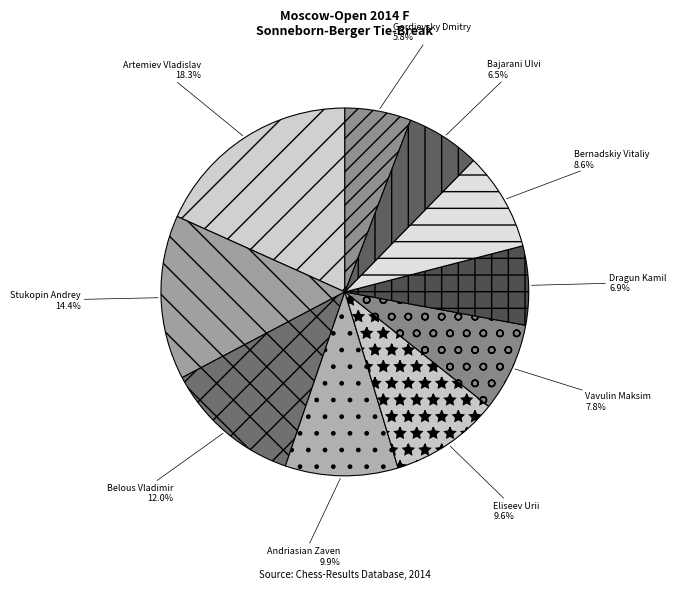

To the nearest percent, what is the combined percentage of Bernadskiy Vitaliy and Vavulin Maksim?

16%